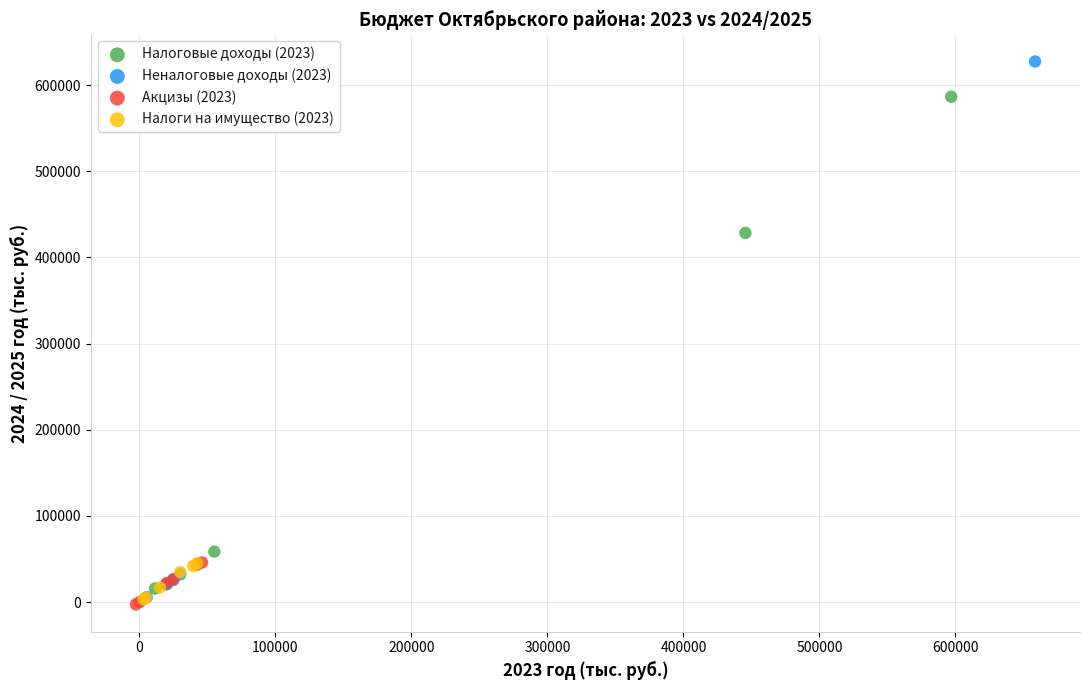

Which series has the widest spread of Y values?

Неналоговые доходы (2023)